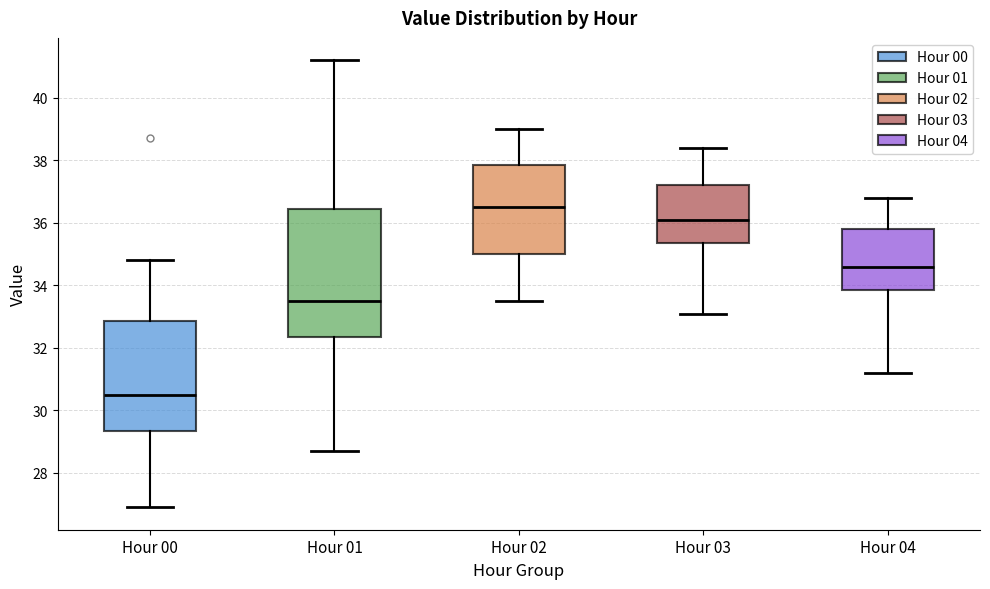

Reading left to right, transcribe this box plot: for each box, give where its median line is, the range the box spans, and where its two whiskers end, as read against the y-axis. The values are not printed on the chart, so give them approximately, as read against the axis.

Hour 00: median 30.6, box 29.4 to 32.8, whiskers 27.0 to 34.8
Hour 01: median 33.6, box 32.4 to 36.4, whiskers 28.8 to 41.2
Hour 02: median 36.6, box 35.0 to 37.8, whiskers 33.6 to 39.0
Hour 03: median 36.2, box 35.4 to 37.2, whiskers 33.2 to 38.4
Hour 04: median 34.6, box 33.8 to 35.8, whiskers 31.2 to 36.8